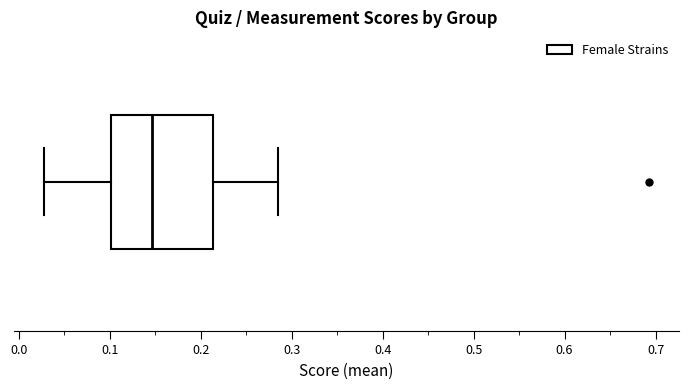

Transcribe this box plot: give where the median line is, the range the box spans, and where the two whiskers end, as read against the x-axis. The values are not printed on the chart, so give them approximately, as read against the axis.

median 0.15, box 0.10 to 0.21, whiskers 0.03 to 0.29